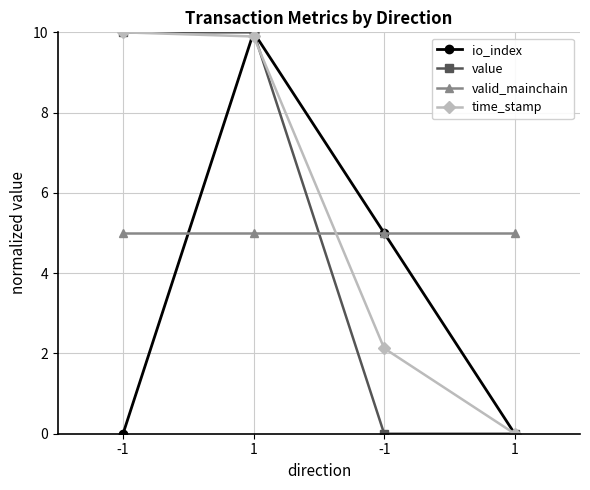

How many categories are shown in the chart?

4